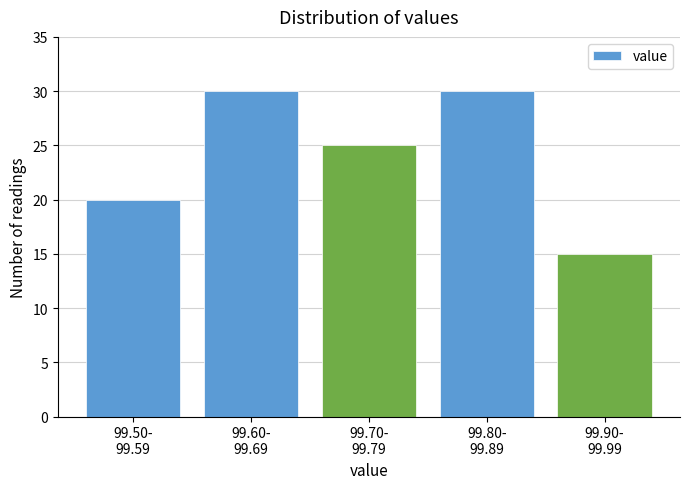

Reading left to right, list all the values displayed in this chart.

20	30	25	30	15